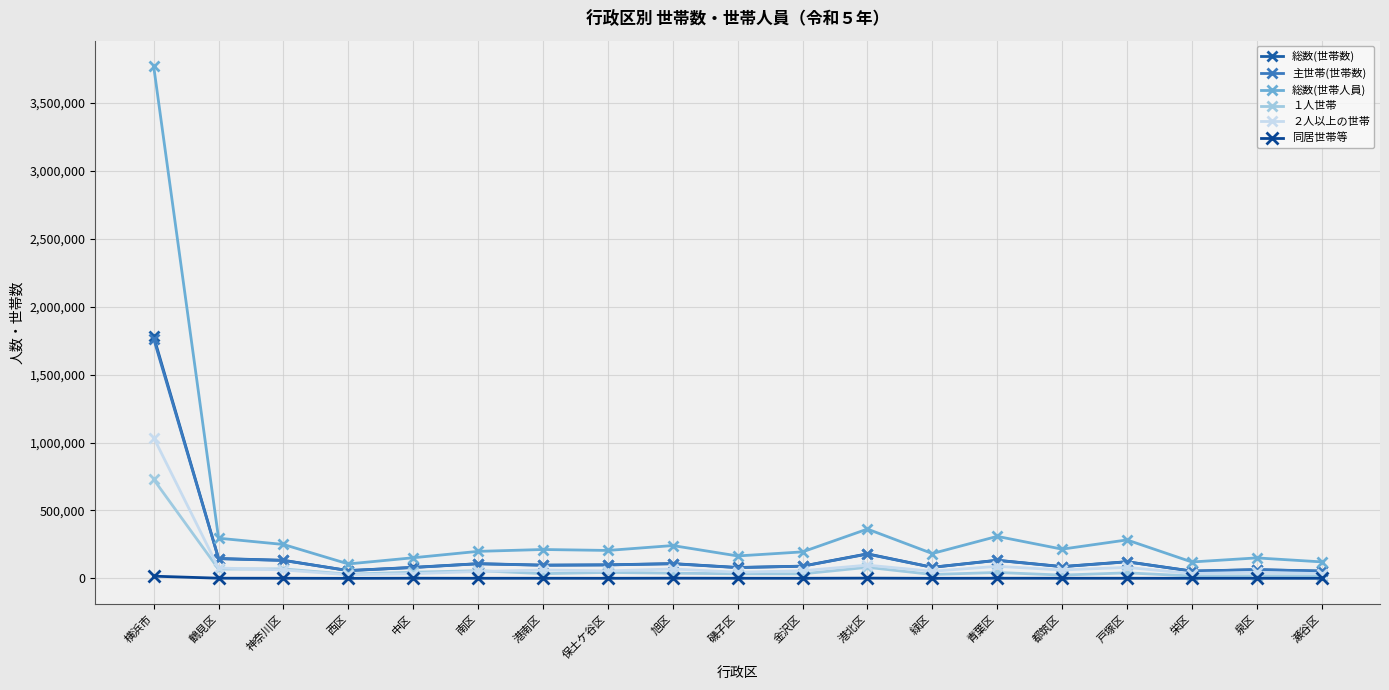

Is this an area chart (filled region under the line)?

No